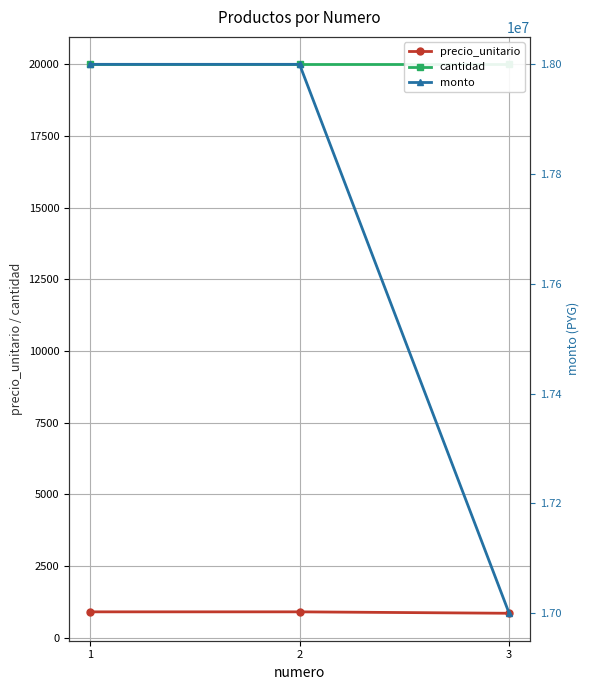

Which series has the largest total across all categories?

monto